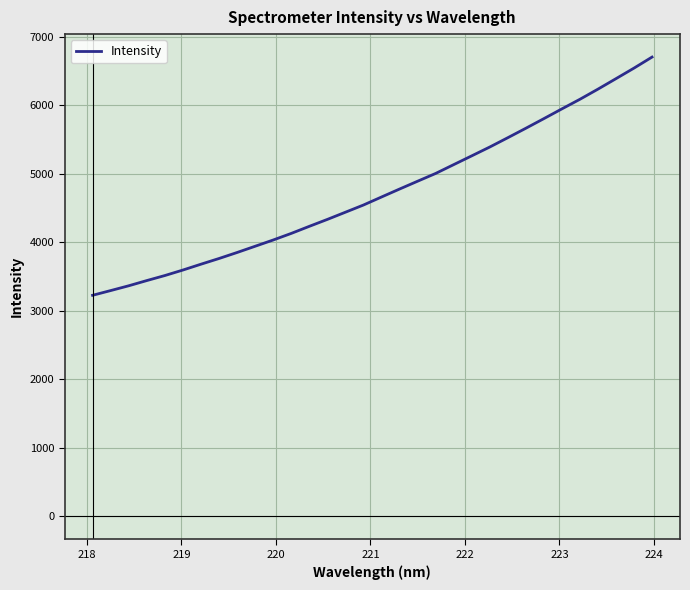

What is the maximum value shown in the chart?

6703.6